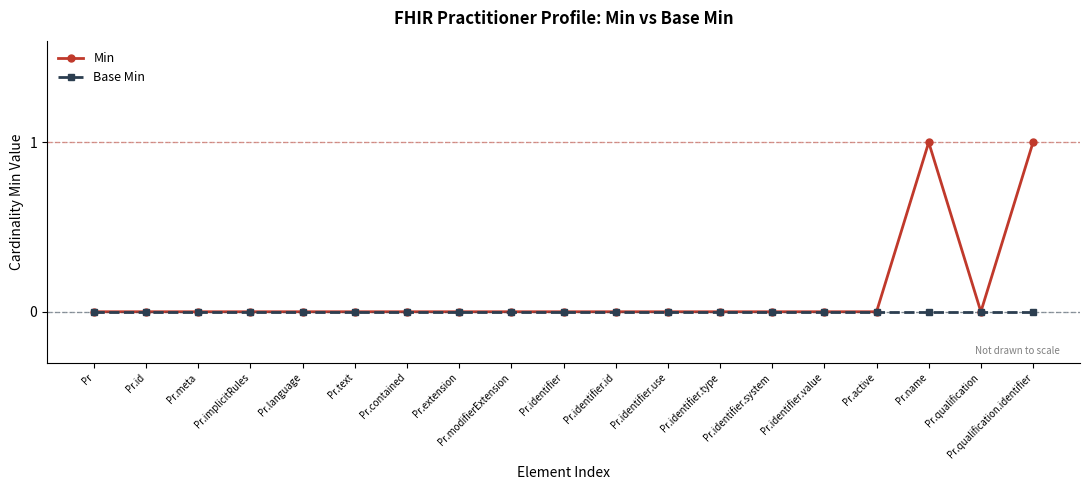

Is this an area chart (filled region under the line)?

No